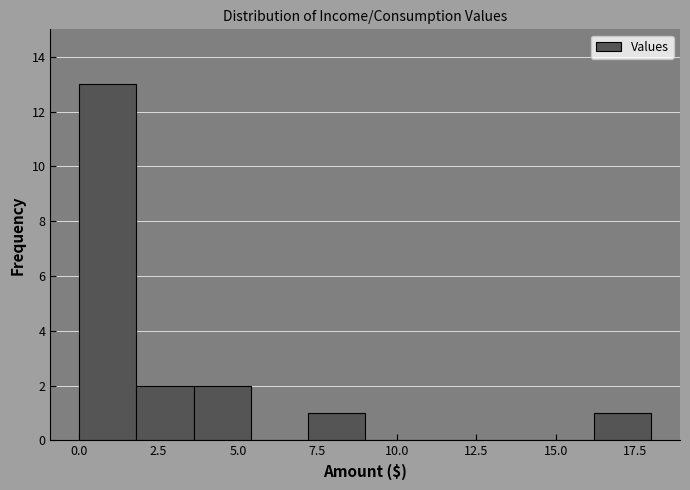

Around what value on the x-axis is the tallest bar? Give the approximate position of its centre, as read against the axis.

1.0